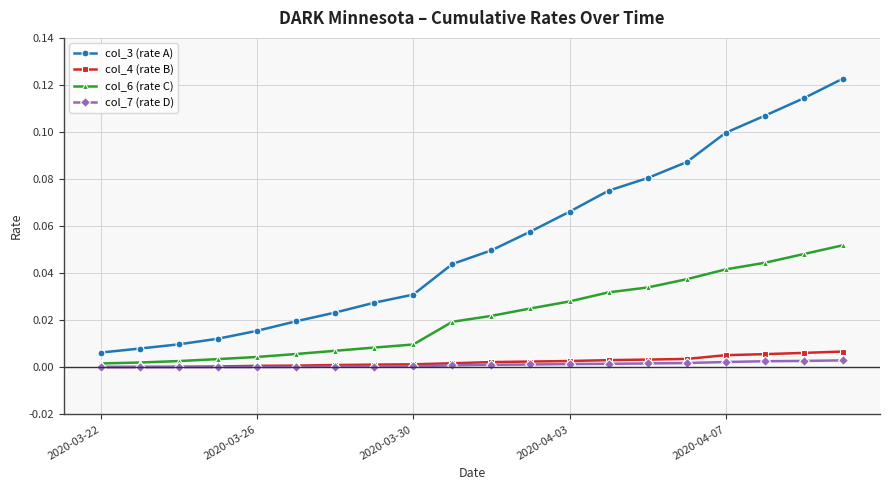

Which series has the largest total across all categories?

col_3 (rate A)